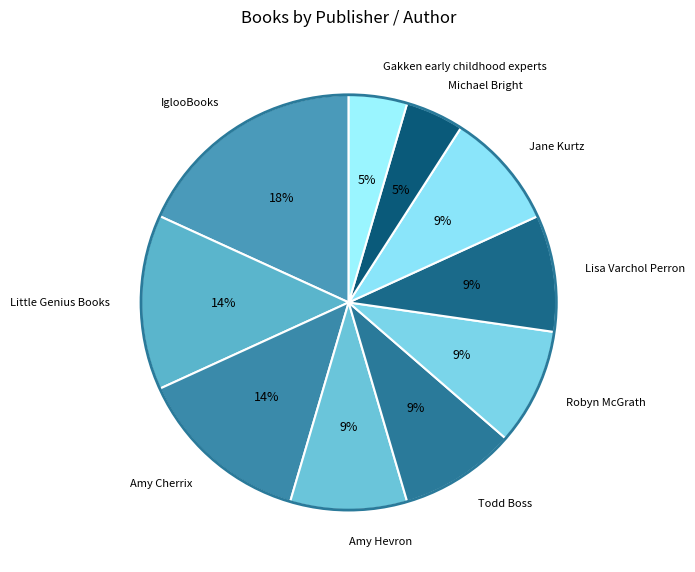

To the nearest percent, what portion does Amy Hevron represent?

9%